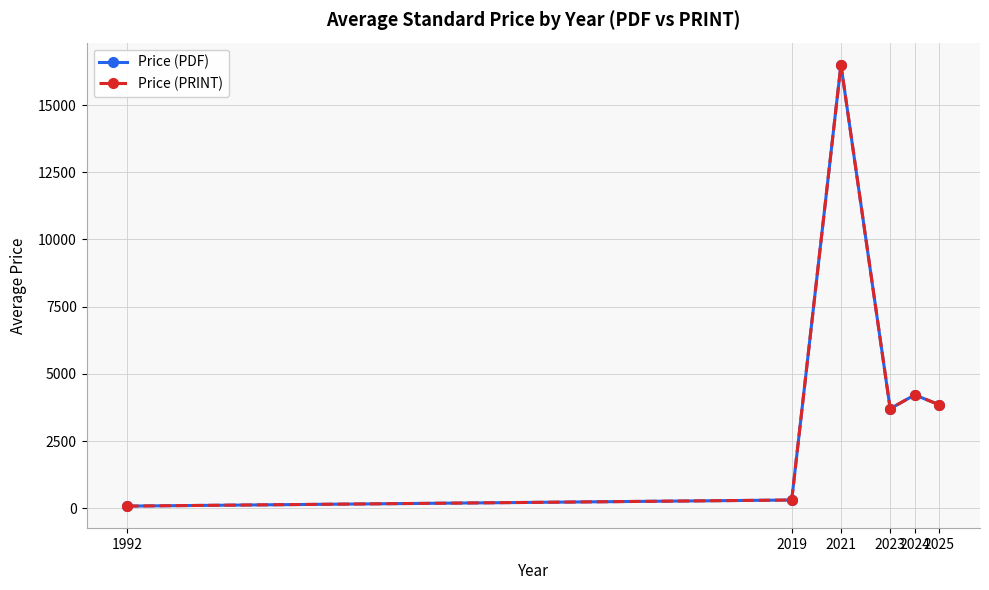

At which category does the chart reach its minimum across all series?

1992